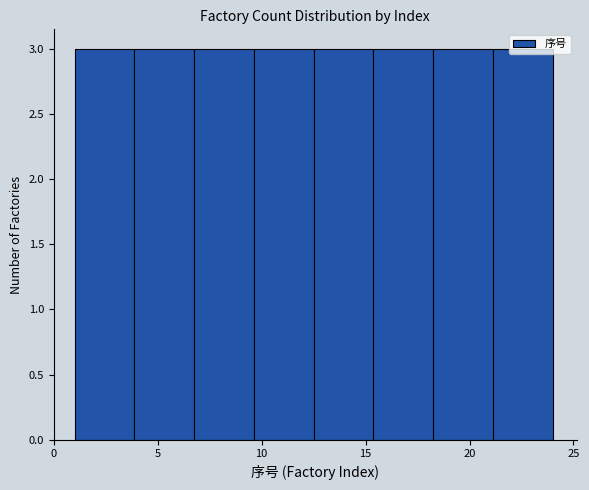

Reading left to right, transcribe this chart: for each bar, give the range it covers on the x-axis and its height. Neither the bar edges nor the heights are printed on the chart, so give them approximately, as read against the axes.

1.0 to 4.0: 3
4.0 to 7.0: 3
7.0 to 9.5: 3
9.5 to 12.5: 3
12.5 to 15.5: 3
15.5 to 18.5: 3
18.5 to 21.0: 3
21.0 to 24.0: 3